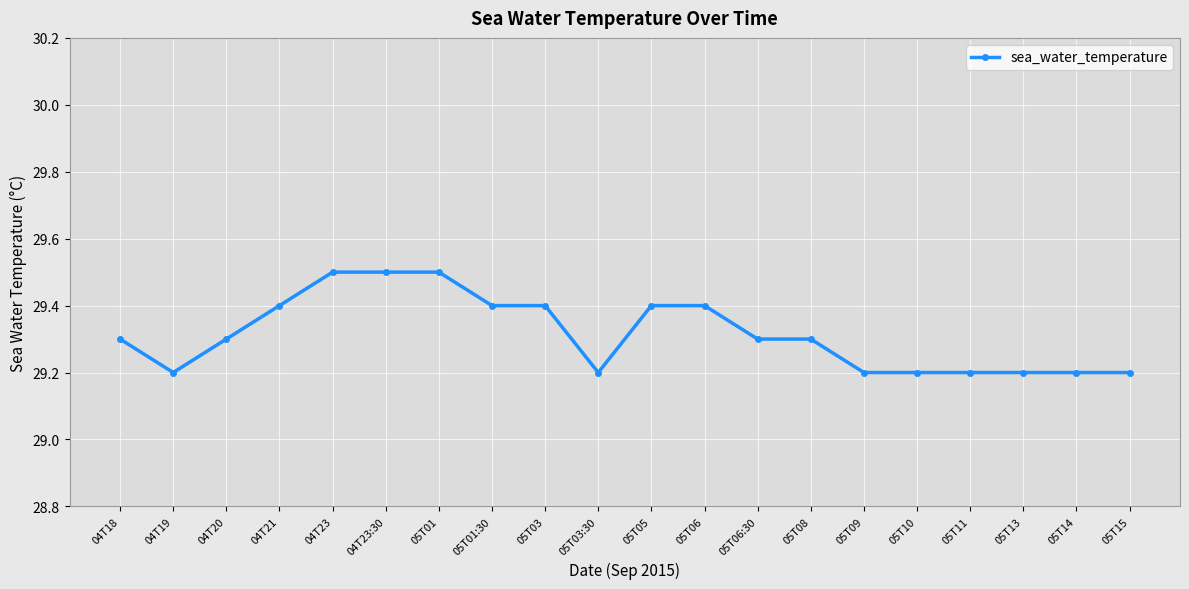

What is the change in value from 04T19 to 04T20?

+0.1